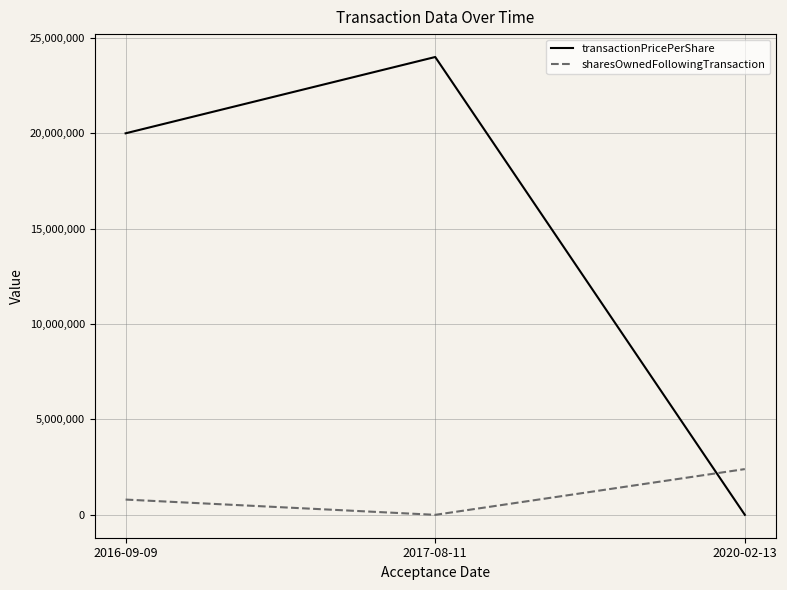

Rank the categories by sharesOwnedFollowingTransaction value from lowest to highest.

2017-08-11, 2016-09-09, 2020-02-13